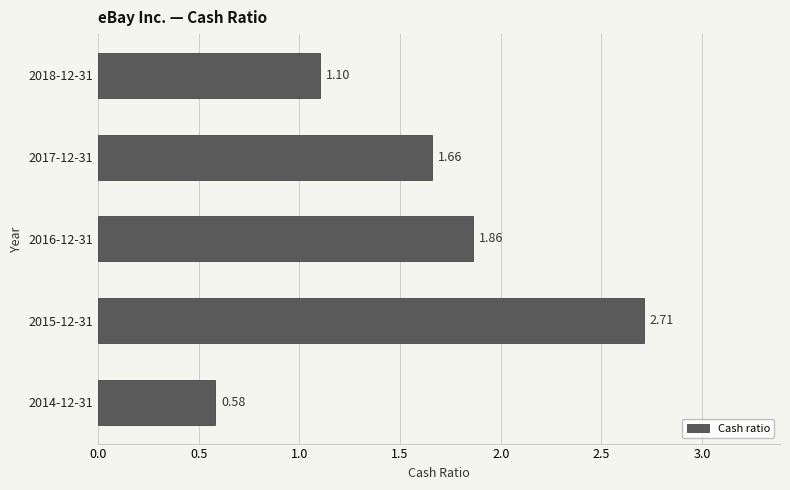

Rank the categories by value from highest to lowest.

2015-12-31, 2016-12-31, 2017-12-31, 2018-12-31, 2014-12-31